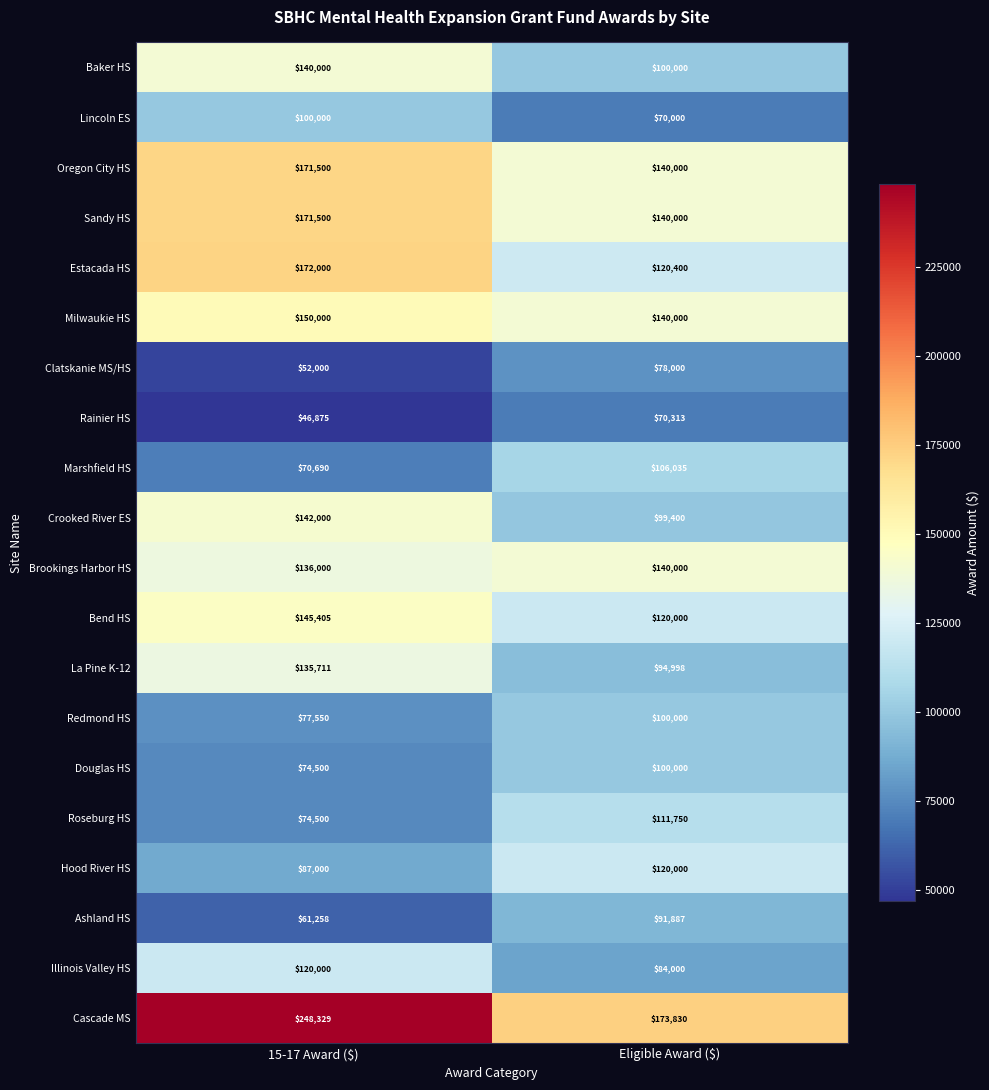

Which series has the largest range (max minus min)?

Cascade MS